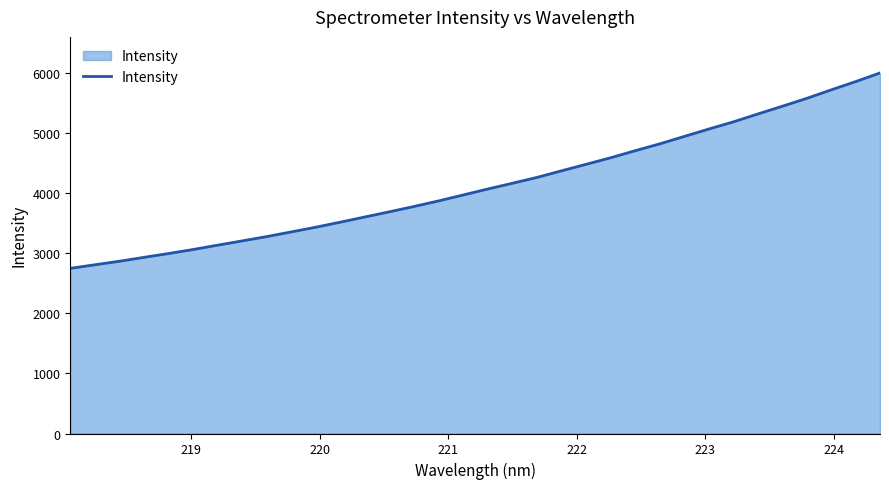

What is the maximum value shown in the chart?

6007.6